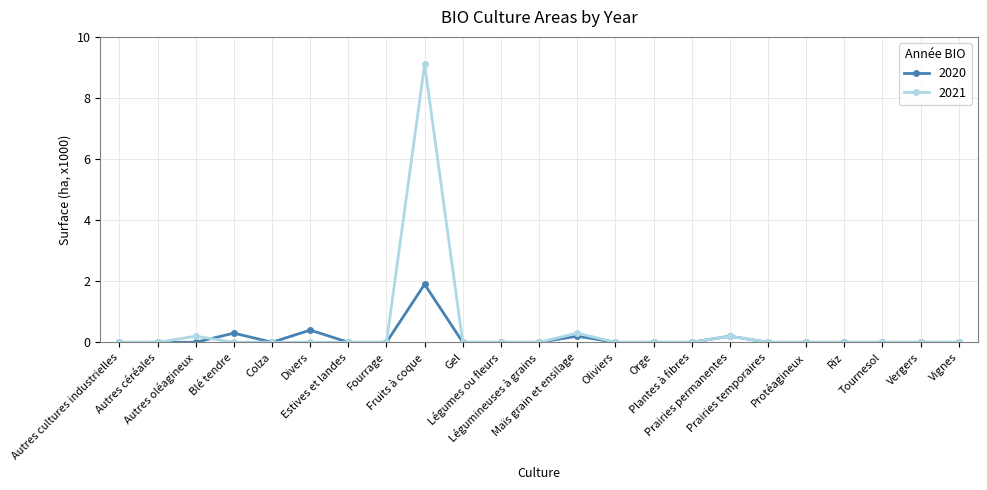

The 2020 series shows -1.1 at Colza. True or false?

False